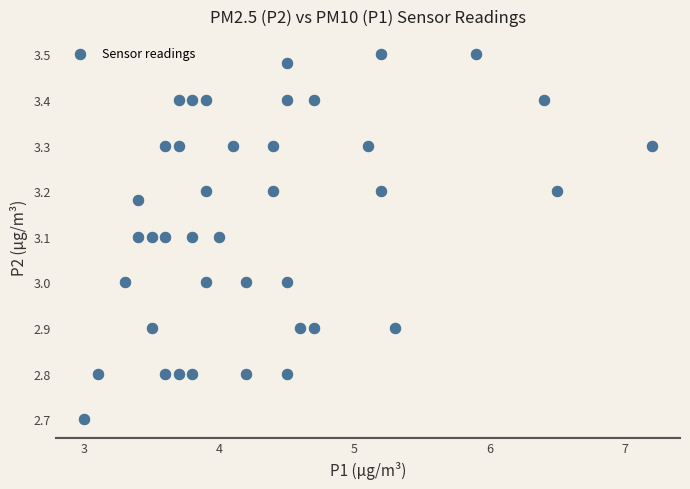

What is the range of X values (max minus min)?

4.2